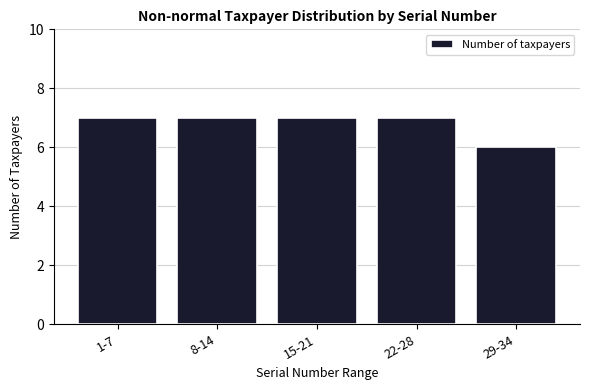

Reading left to right, extract all data points from this chart.

1-7=7	8-14=7	15-21=7	22-28=7	29-34=6